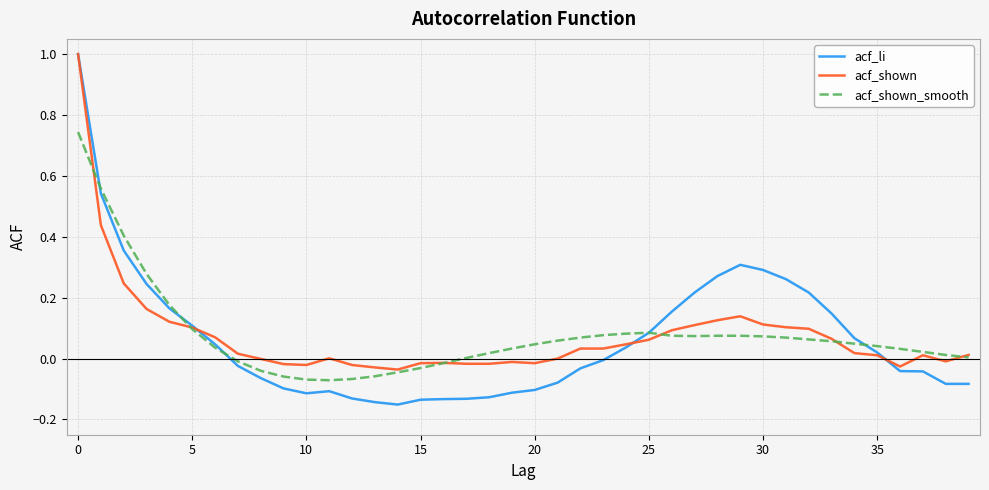

In acf_shown_smooth, how many points are lower than both neighbors (excluding endpoints)?

2